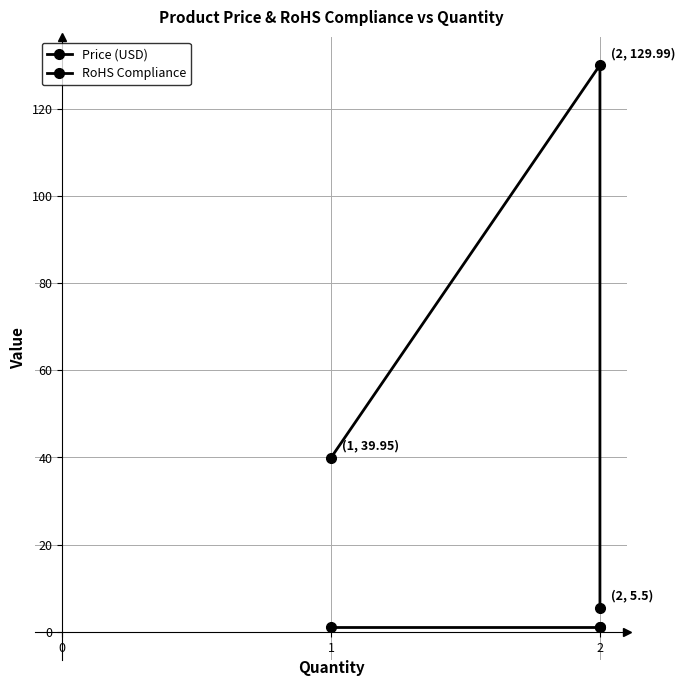

Between 2 and 1, which is larger?

1